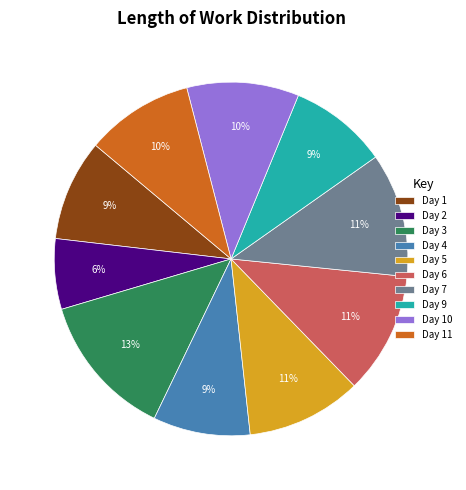

What is the smallest slice in the pie chart?

Day 2